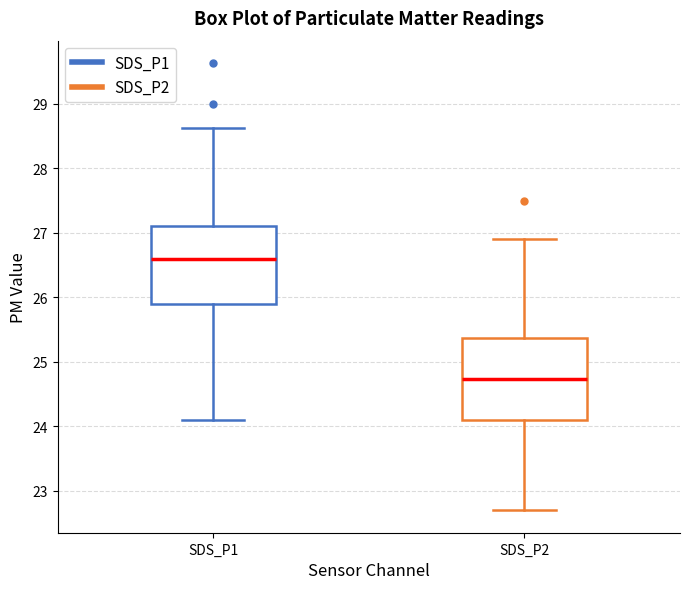

Reading left to right, read every box against the y-axis: the position of its median line, the range the box covers, and the ends of its whiskers. The values are not printed on the chart, so give them approximately, as read against the axis.

SDS_P1: median 26.6, box 25.9 to 27.1, whiskers 24.1 to 28.6
SDS_P2: median 24.7, box 24.1 to 25.4, whiskers 22.7 to 26.9